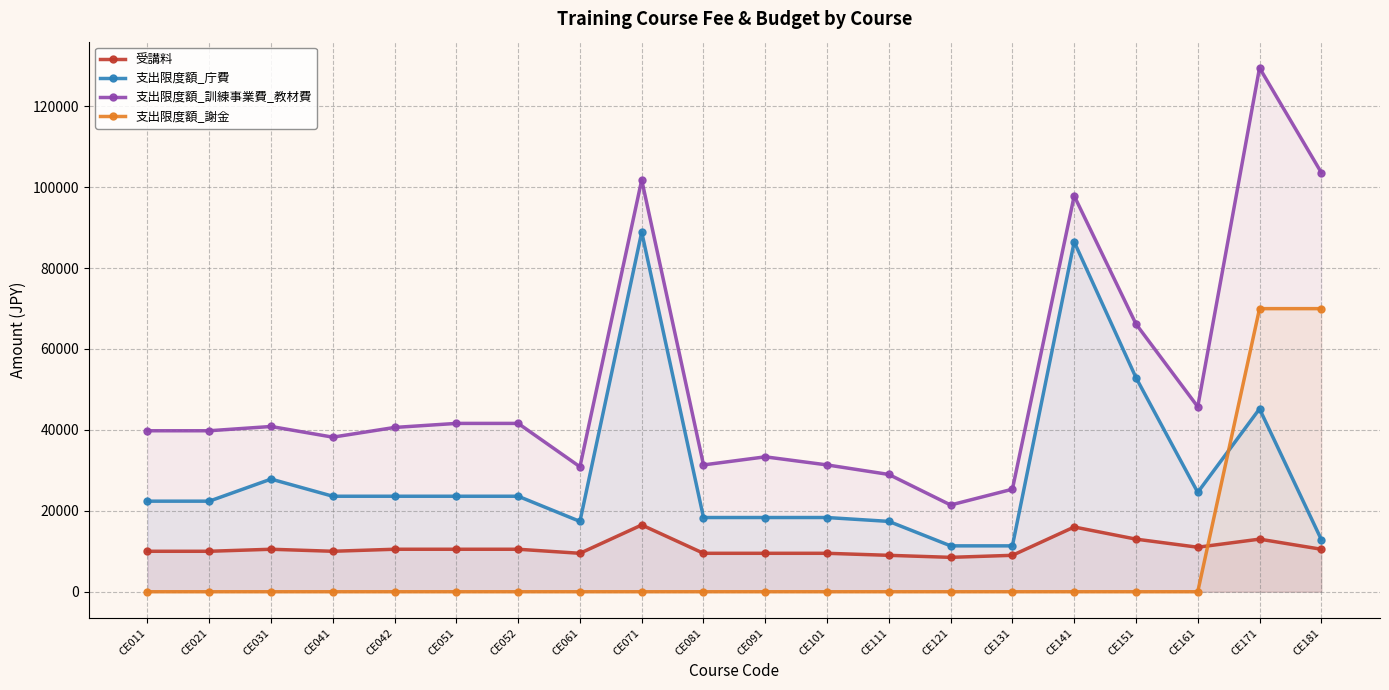

How many interior local valleys does the 受講料 series have?

4